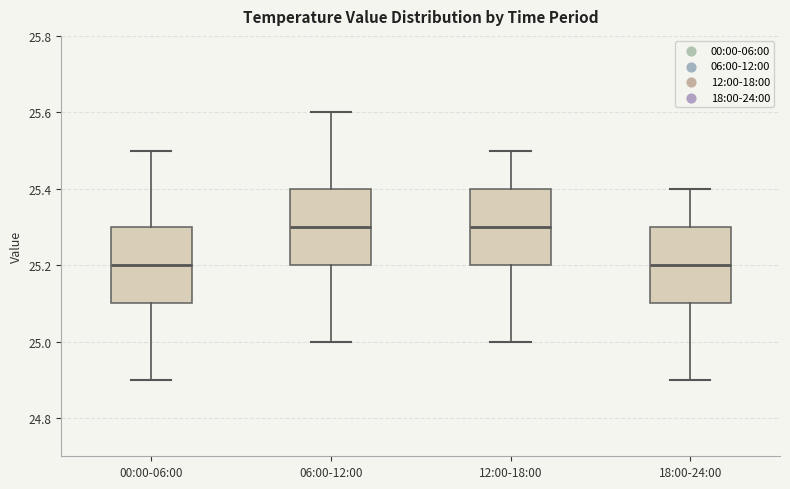

Where does the median line of the box for 00:00-06:00 sit on the y-axis? The values are not printed on the chart, so give them approximately, as read against the axis.

25.2